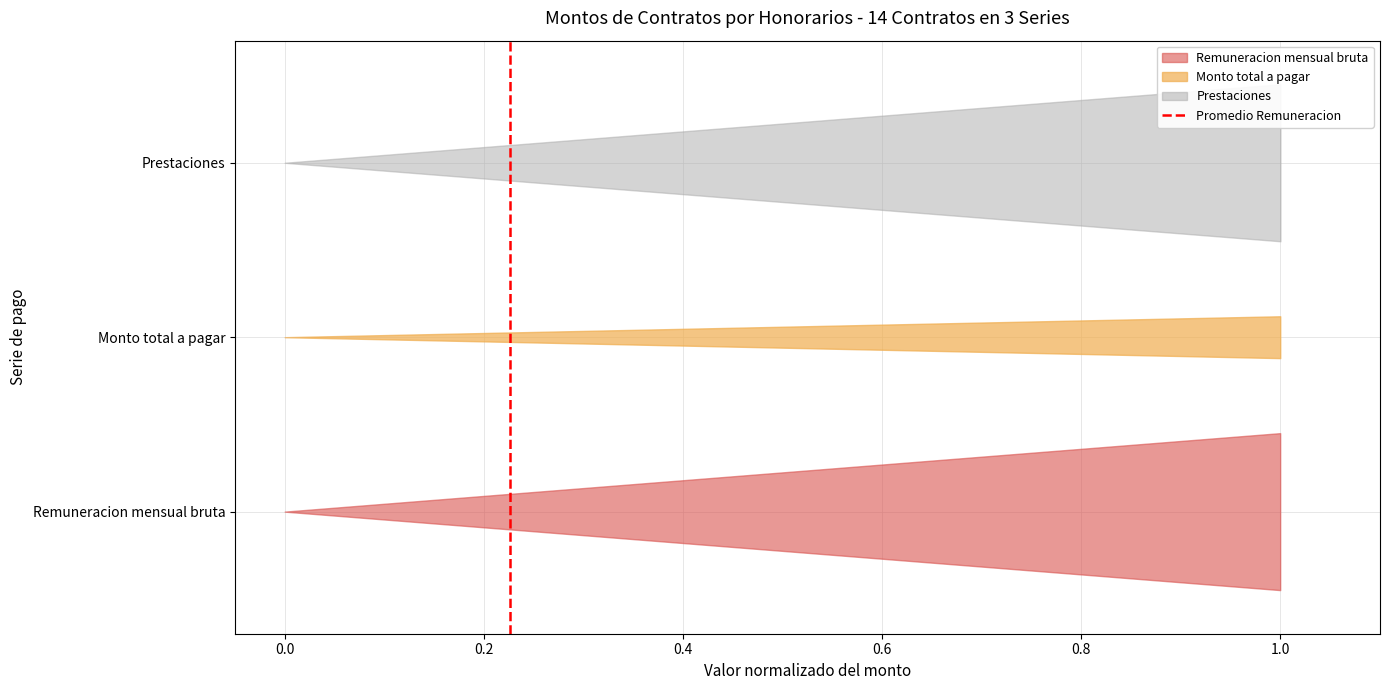

True or false: the data shows 0 at −0.2.

False